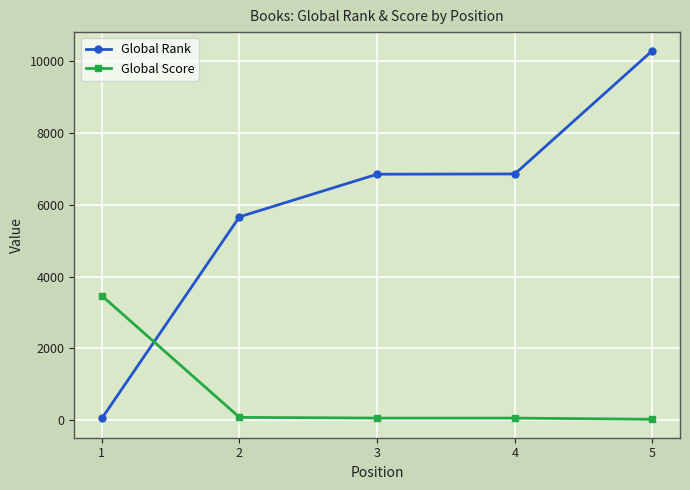

What is the total value across all series at 4?

6911